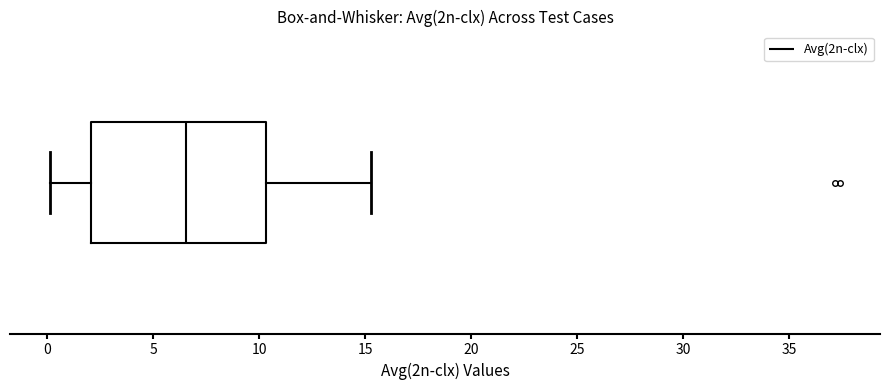

Transcribe this box plot: give where the median line is, the range the box spans, and where the two whiskers end, as read against the x-axis. The values are not printed on the chart, so give them approximately, as read against the axis.

median 6.5, box 2.0 to 10.5, whiskers 0.0 to 15.5